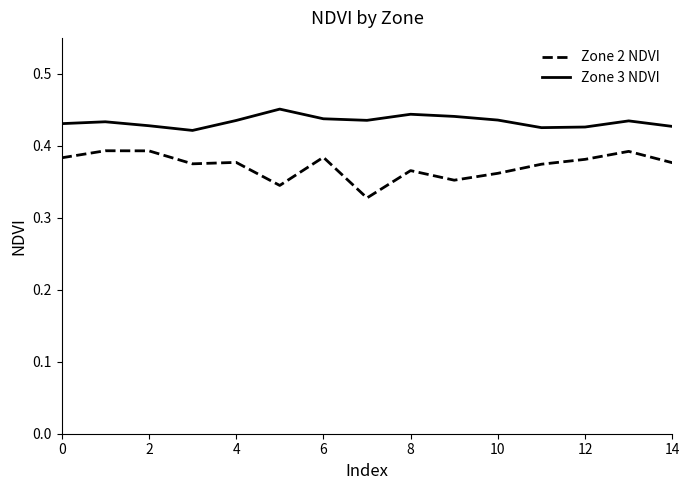

How many lines are shown in the chart?

2